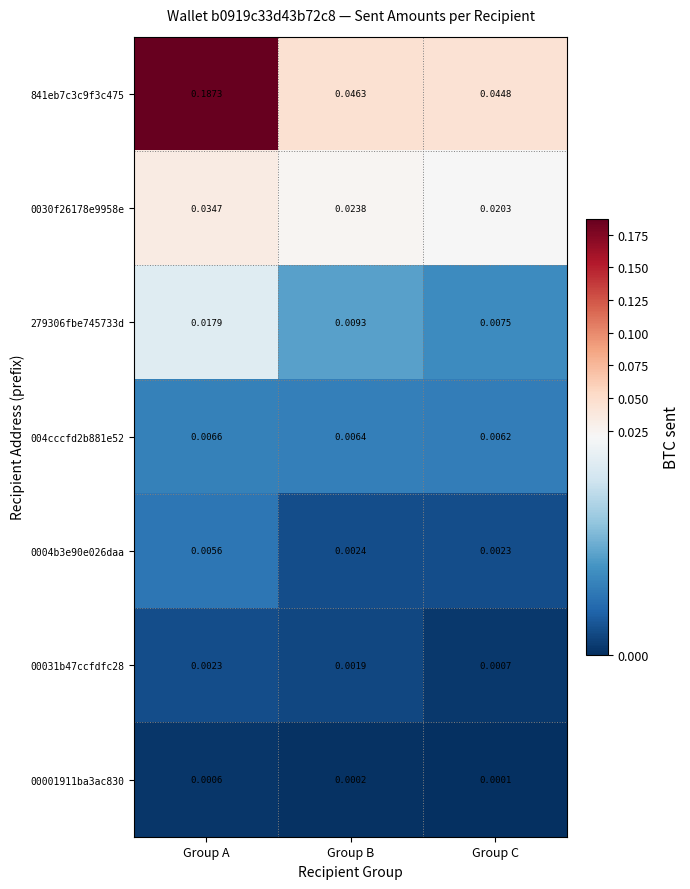

Which series changed the most between Group A and Group C?

841eb7c3c9f3c475